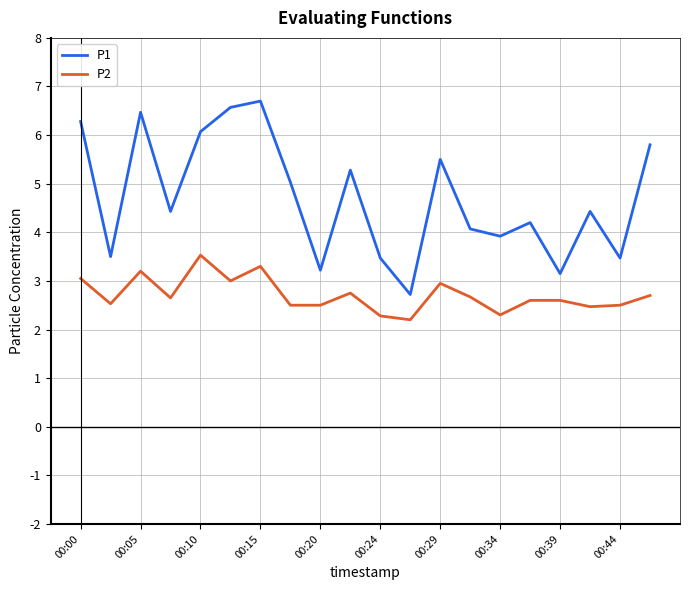

Rank the series by their maximum value, from highest to lowest.

P1, P2